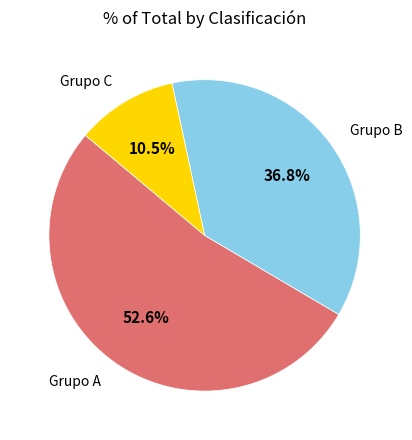

Which category has the biggest portion of the pie?

Grupo A